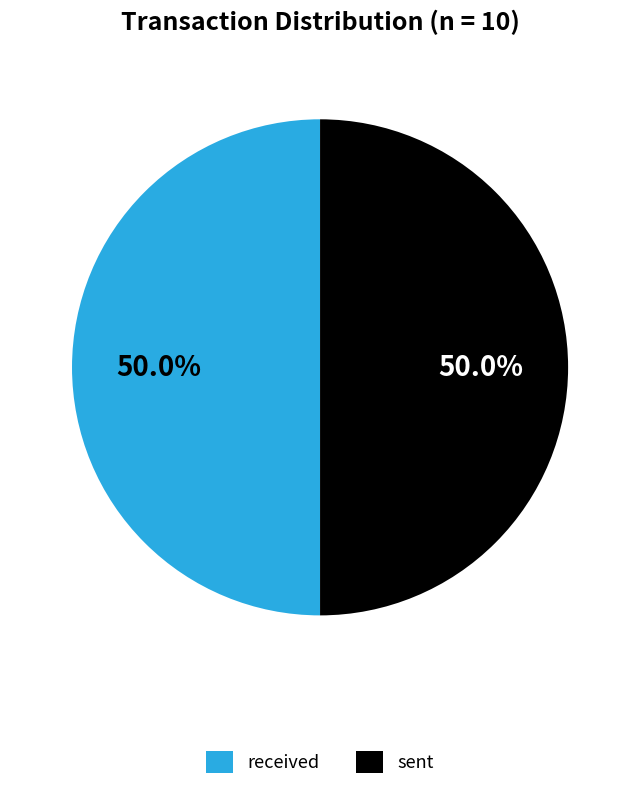

True or false: sent accounts for 1% of the total.

False